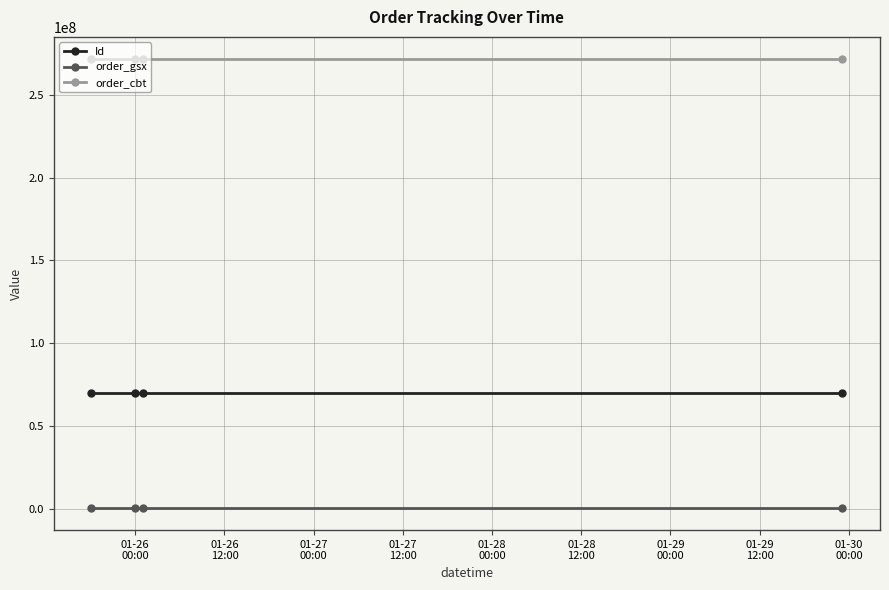

What is the sum of all order_gsx values?

2002076